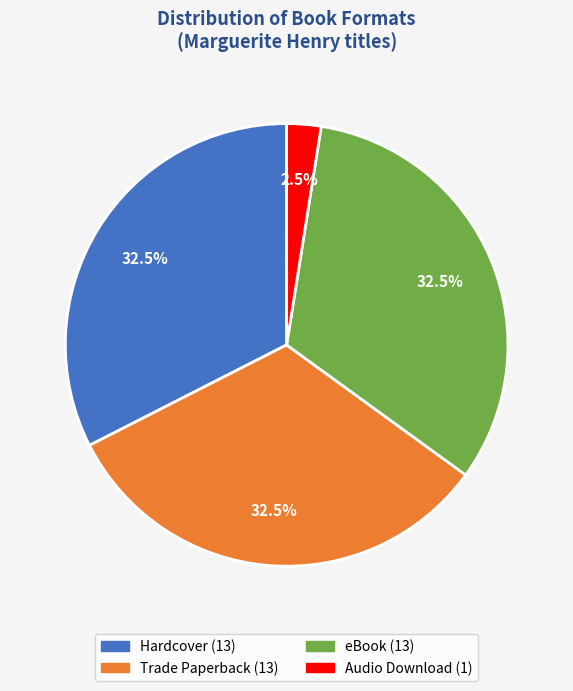

Does any single category account for the majority?

No